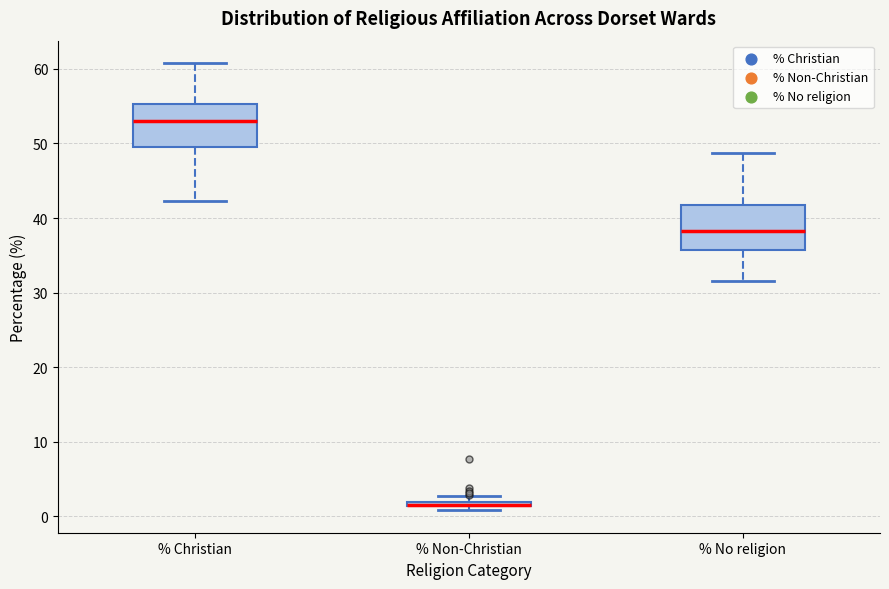

Where is the lower edge of the box for % Non-Christian on the y-axis? The values are not printed on the chart, so give them approximately, as read against the axis.

1